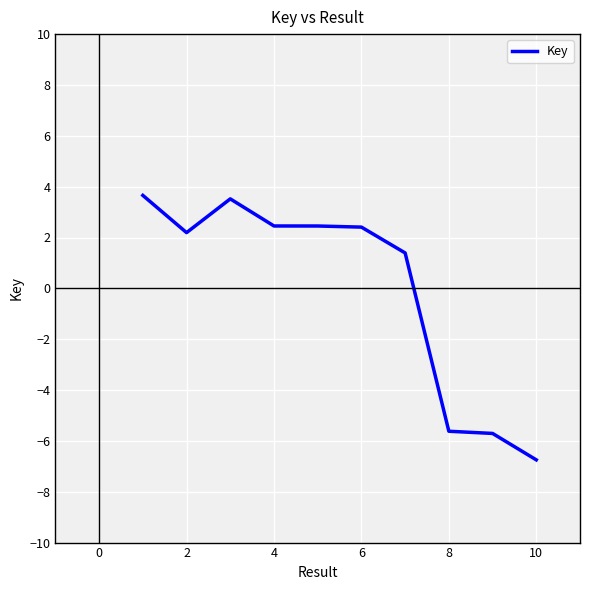

What is the minimum value shown in the chart?

-6.7